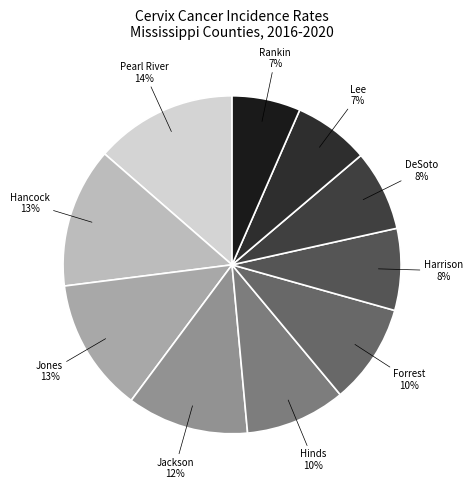

How many slices are in this pie chart?

10